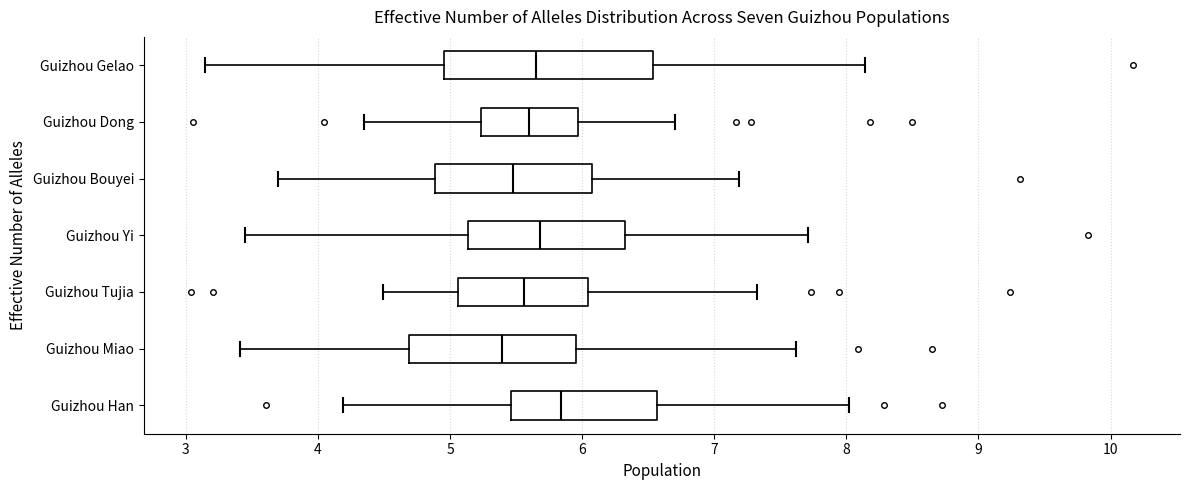

Comparing the boxes themselves (not the whiskers), which one is the widest?

Guizhou Gelao